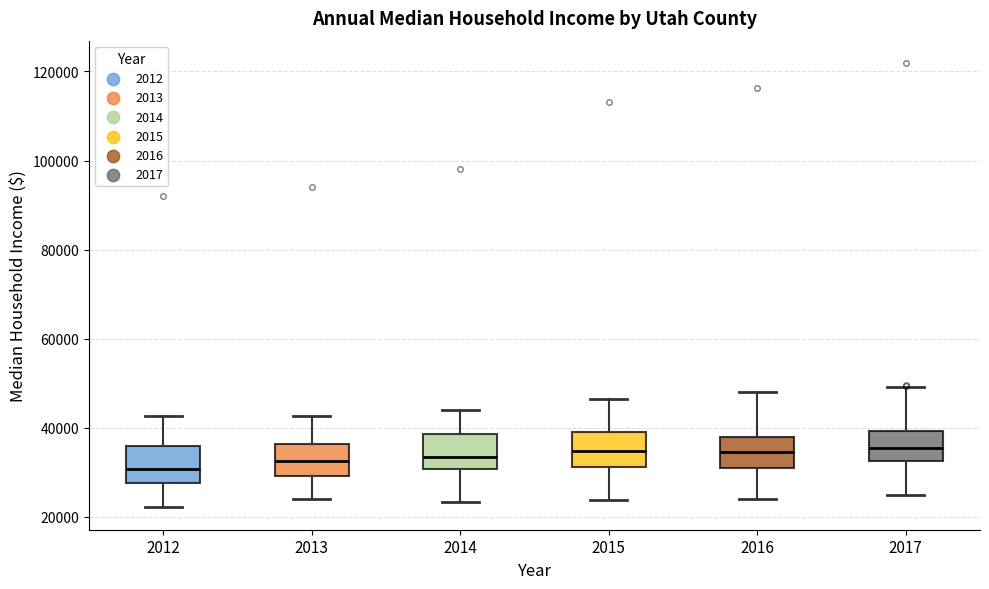

Reading left to right, read every box against the y-axis: the position of its median line, the range the box covers, and the ends of its whiskers. The values are not printed on the chart, so give them approximately, as read against the axis.

2012: median 30000, box 28000 to 36000, whiskers 22000 to 42000
2013: median 32000, box 30000 to 36000, whiskers 24000 to 42000
2014: median 34000, box 30000 to 38000, whiskers 24000 to 44000
2015: median 34000, box 32000 to 40000, whiskers 24000 to 46000
2016: median 34000, box 32000 to 38000, whiskers 24000 to 48000
2017: median 36000, box 32000 to 40000, whiskers 24000 to 50000